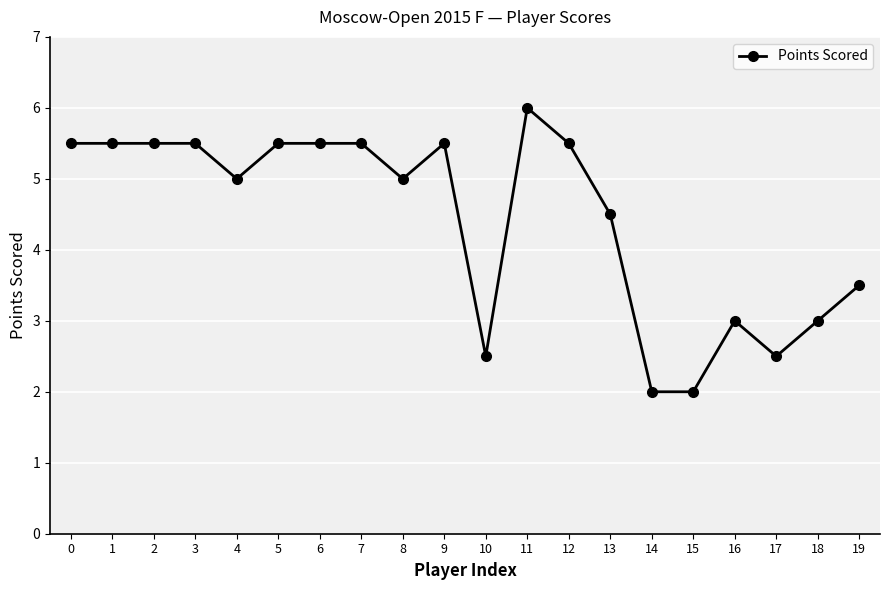

Approximately how many times larger is the value at 13 compared to 18?

1.5